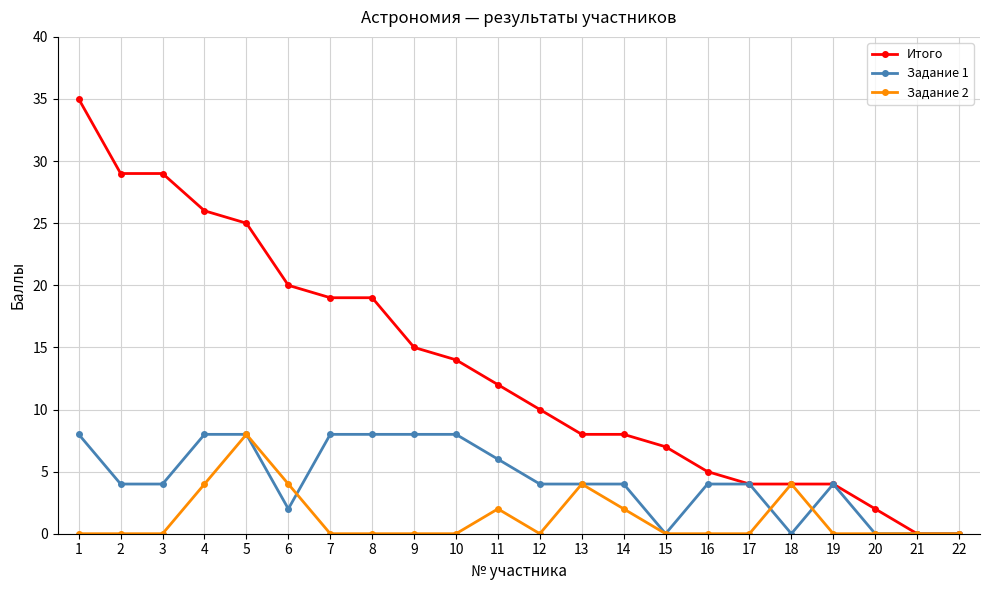

What is the value of the Итого point at the 5th from the left?

25